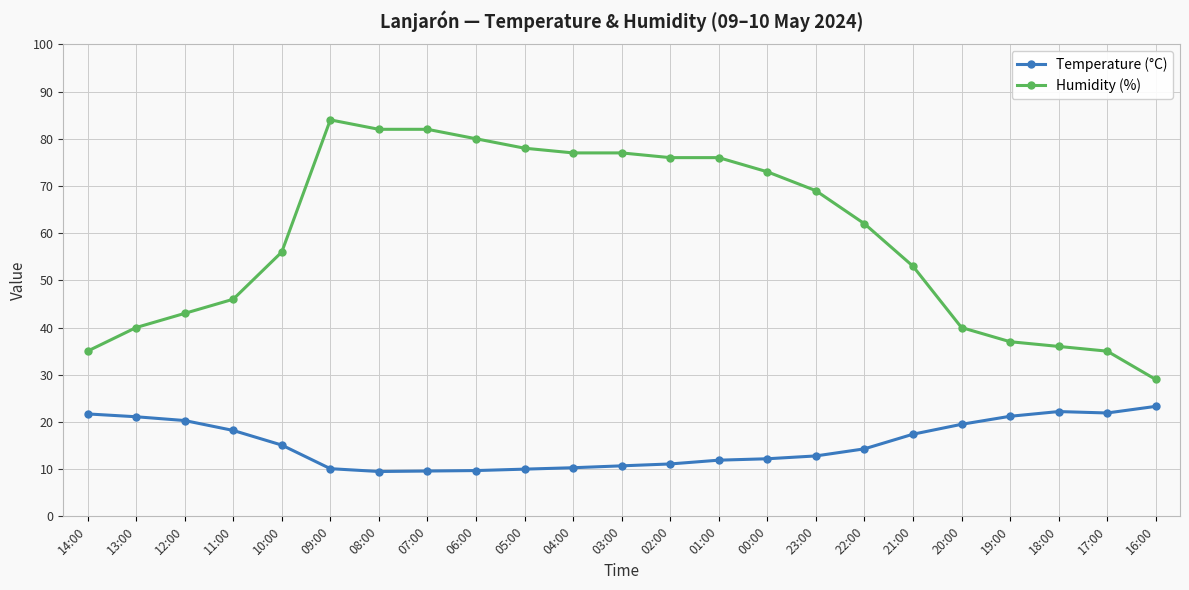

Does the chart have visible grid lines?

Yes